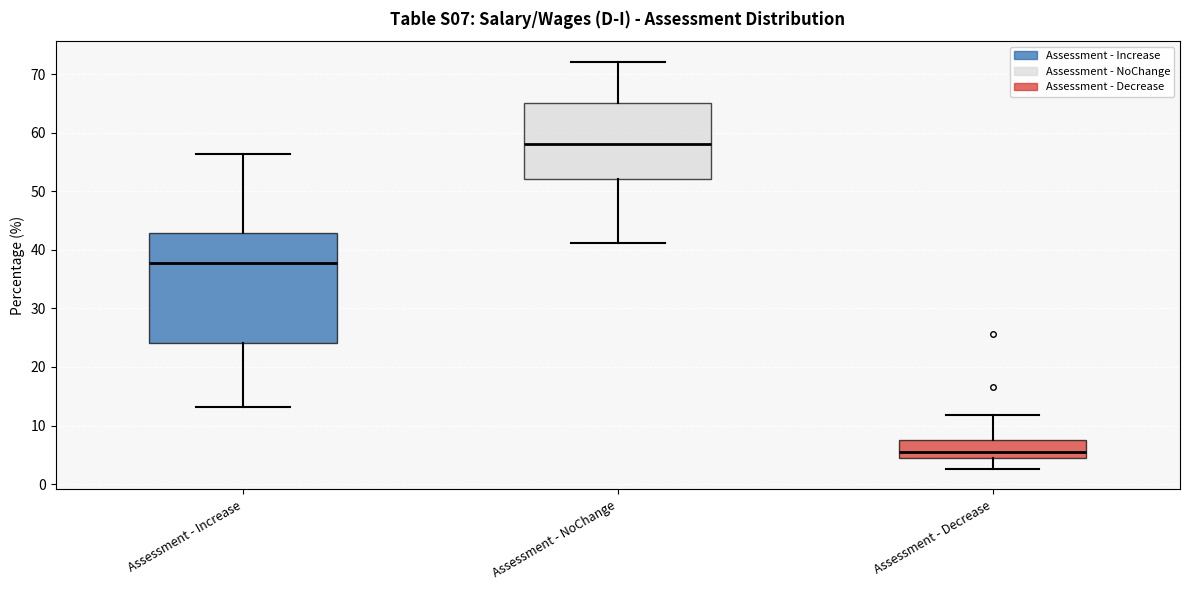

Which box is the tallest, from its lower edge to its upper edge?

Assessment - Increase